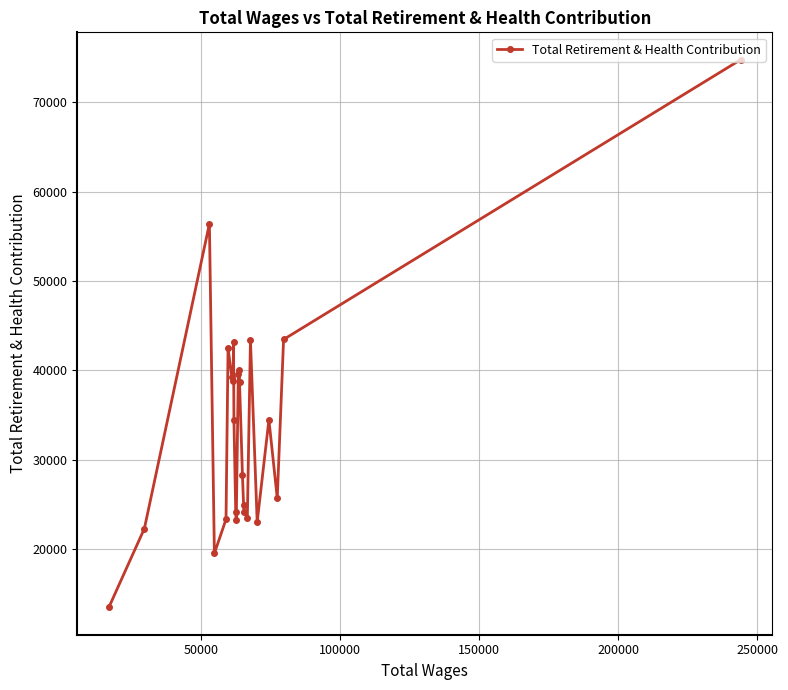

What is the difference between the maximum and second lowest values?

55188